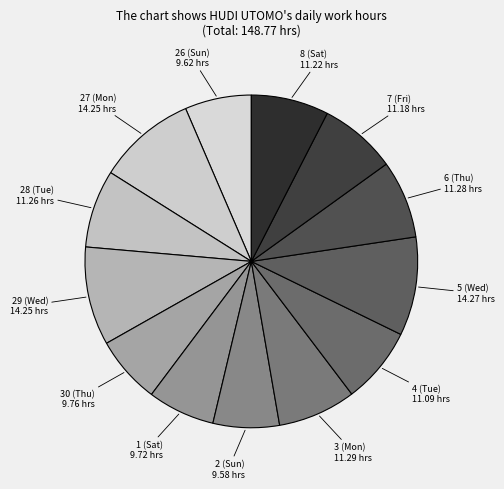

How many segments does this pie chart have?

13